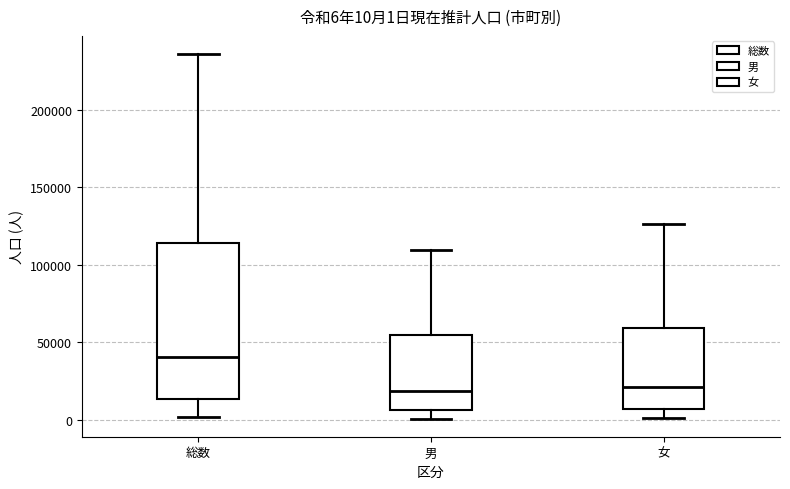

Comparing the boxes themselves (not the whiskers), which one is the tallest?

総数